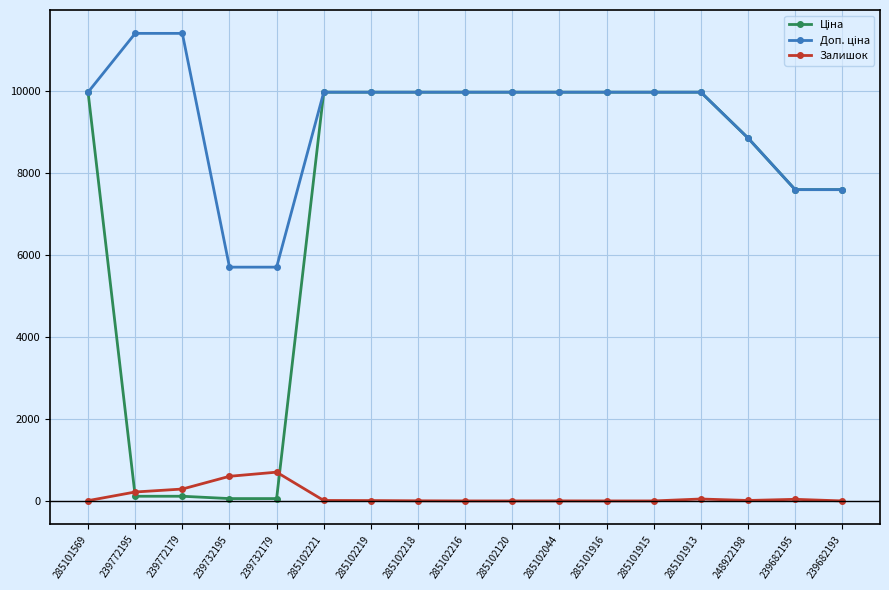

The Залишок series shows 0.0 at 239682193. True or false?

True